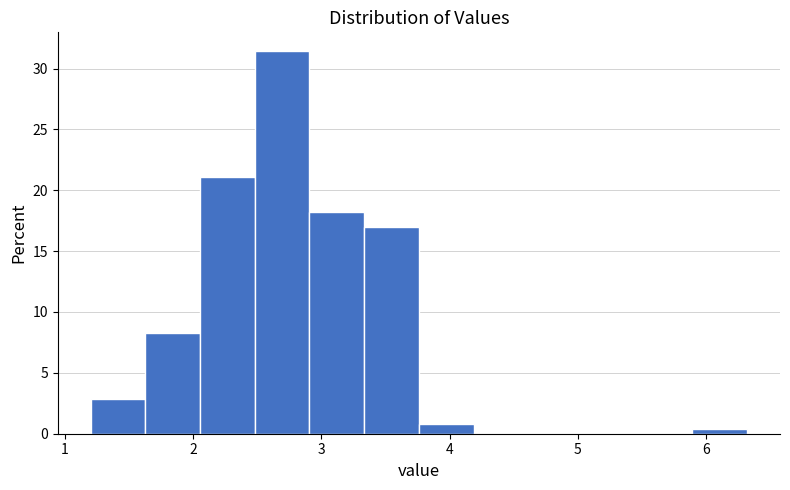

Reading left to right, transcribe this chart: for each bar, give the range it covers on the x-axis and its height. Neither the bar edges nor the heights are printed on the chart, so give them approximately, as read against the axes.

1.2 to 1.6: 3.0
1.6 to 2.1: 8.5
2.1 to 2.5: 21.0
2.5 to 2.9: 31.5
2.9 to 3.3: 18.0
3.3 to 3.8: 17.0
3.8 to 4.2: 1.0
4.2 to 4.6: 0
4.6 to 5.0: 0
5.0 to 5.5: 0
5.5 to 5.9: 0
5.9 to 6.3: under 0.5